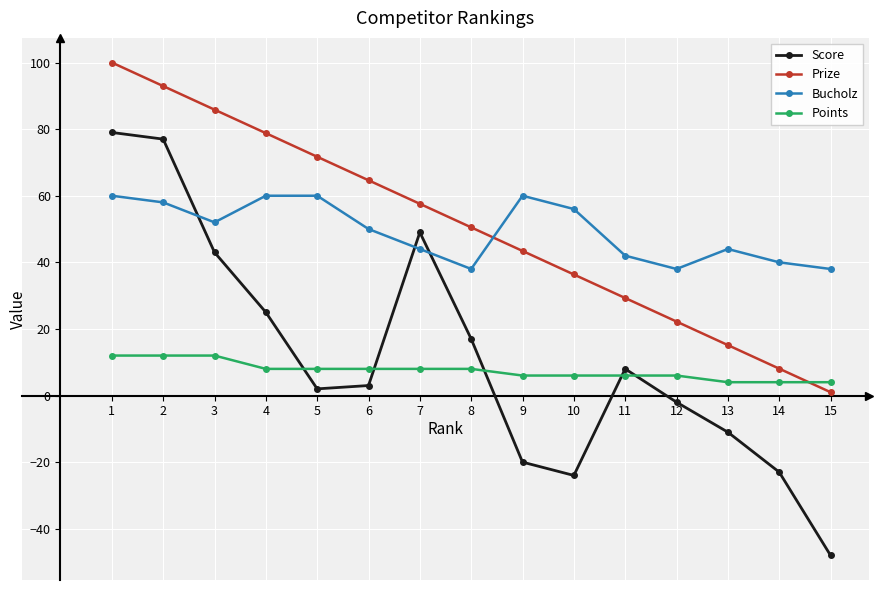

What is the sum of all Score values?

175.0